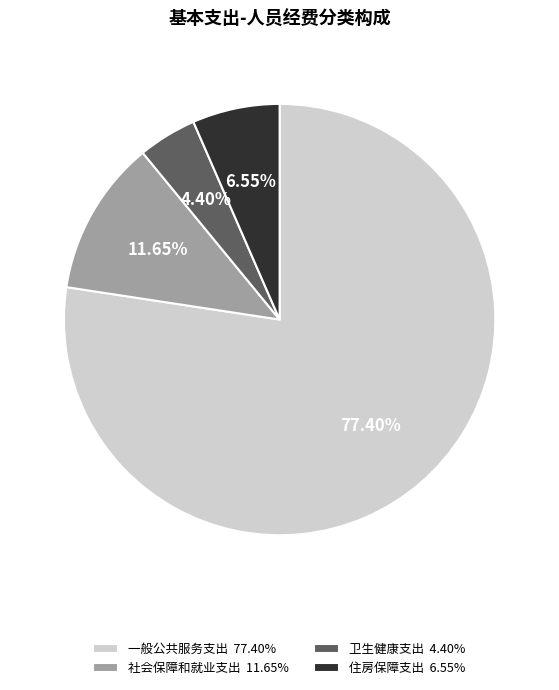

How many segments does this pie chart have?

4